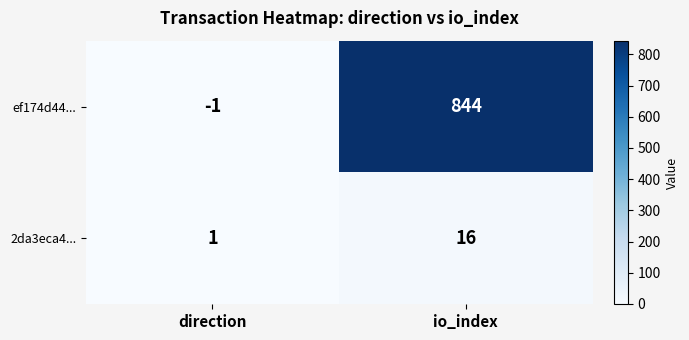

What is the sum of the 2da3eca4... values at io_index and direction?

17